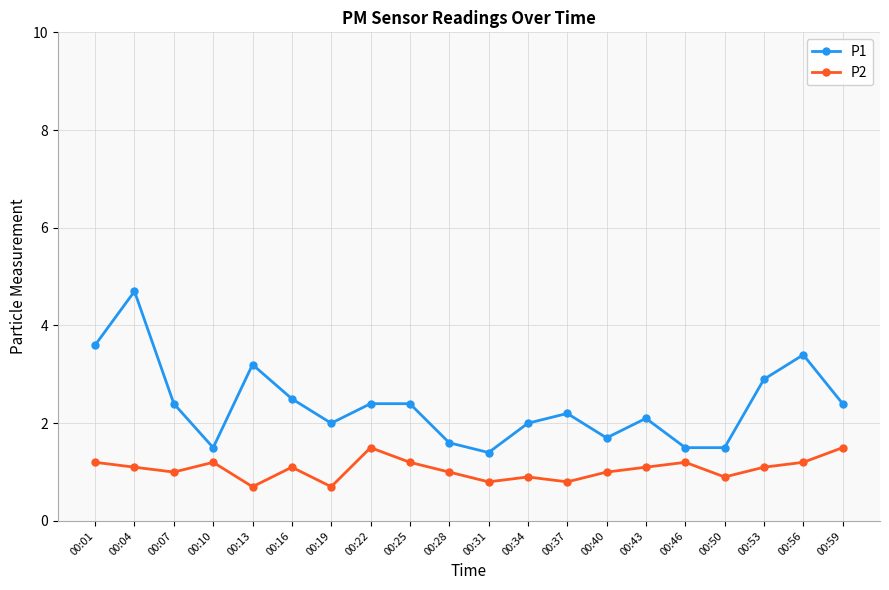

Which category has the highest value in the P1 series?

00:04